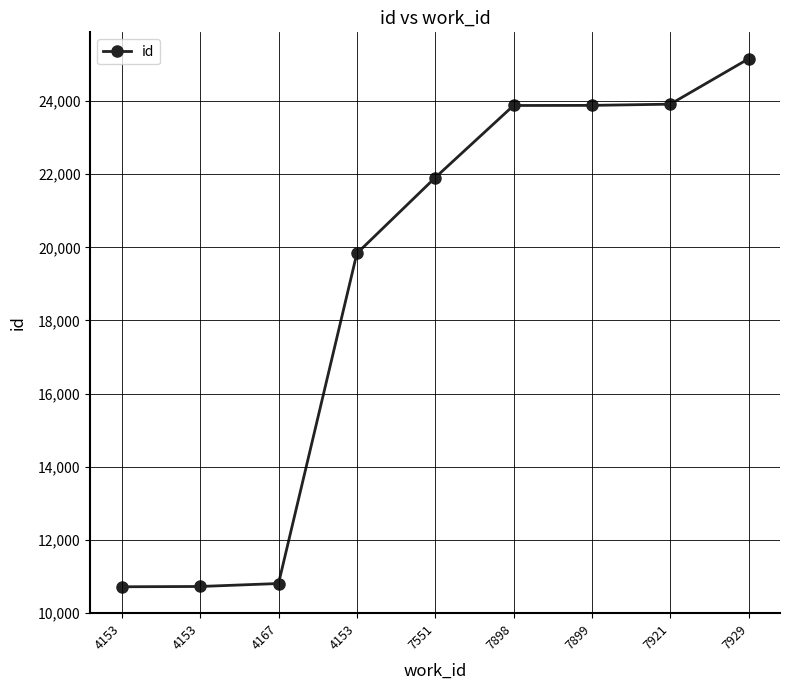

What is the change in value from 4167 to 7551?

+11096